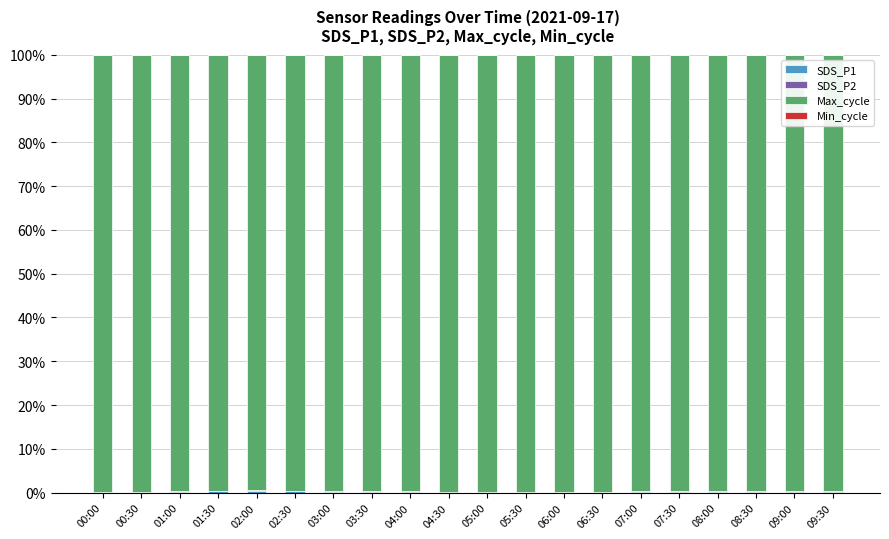

Count the number of data series in this chart.

4